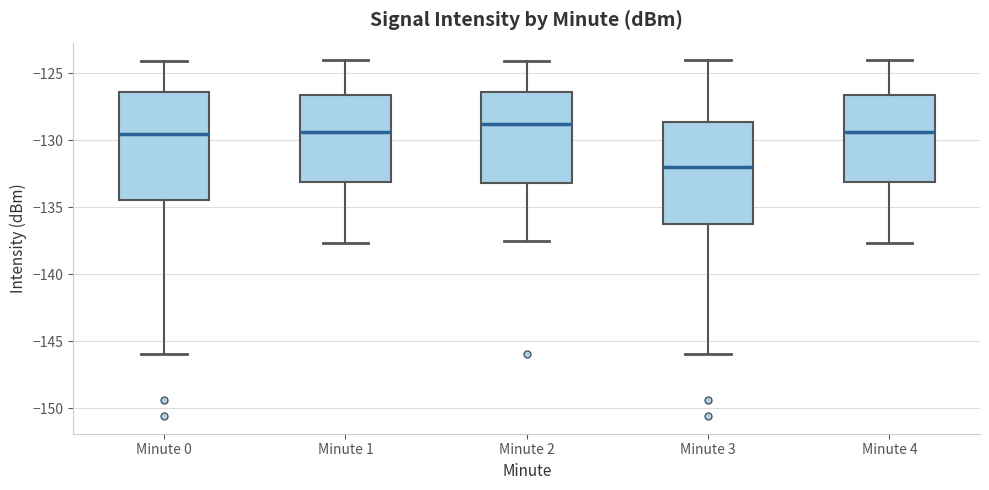

Reading left to right, read every box against the y-axis: the position of its median line, the range the box covers, and the ends of its whiskers. The values are not printed on the chart, so give them approximately, as read against the axis.

Minute 0: median -129.5, box -134.5 to -126.5, whiskers -146.0 to -124.0
Minute 1: median -129.5, box -133.0 to -126.5, whiskers -137.5 to -124.0
Minute 2: median -129.0, box -133.0 to -126.5, whiskers -137.5 to -124.0
Minute 3: median -132.0, box -136.0 to -128.5, whiskers -146.0 to -124.0
Minute 4: median -129.5, box -133.0 to -126.5, whiskers -137.5 to -124.0